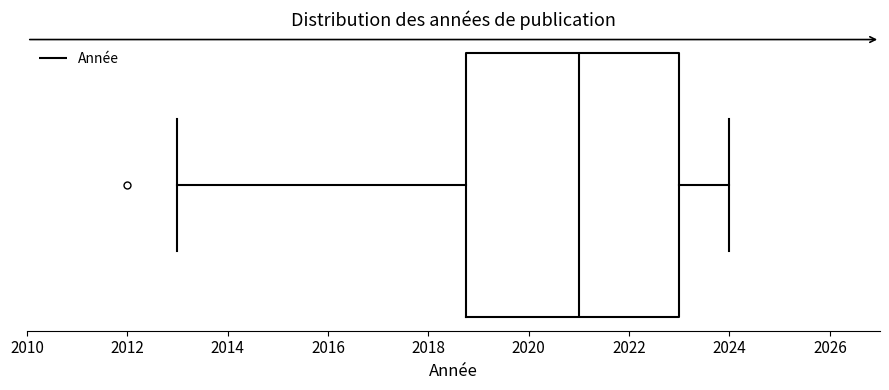

Read this box plot against the x-axis: the position of the median line, the range covered by the box, and the ends of both whiskers. The values are not printed on the chart, so give them approximately, as read against the axis.

median 2021.0, box 2018.8 to 2023.0, whiskers 2013.0 to 2024.0